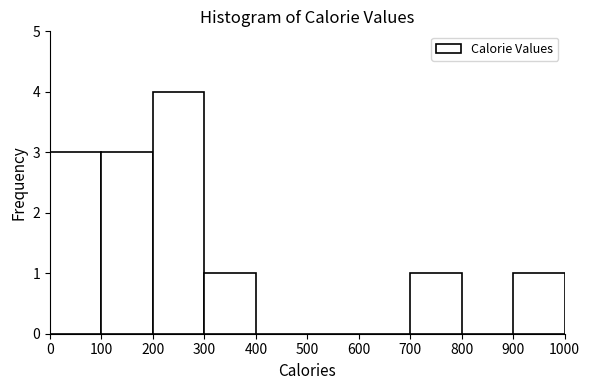

Reading left to right, list every bar in this chart as the range it spans on the x-axis followed by its height. The values are not printed on the chart, so give them approximately, as read against the axis.

0 to 100: 3
100 to 200: 3
200 to 300: 4
300 to 400: 1
400 to 500: 0
500 to 600: 0
600 to 700: 0
700 to 800: 1
800 to 900: 0
900 to 1000: 1